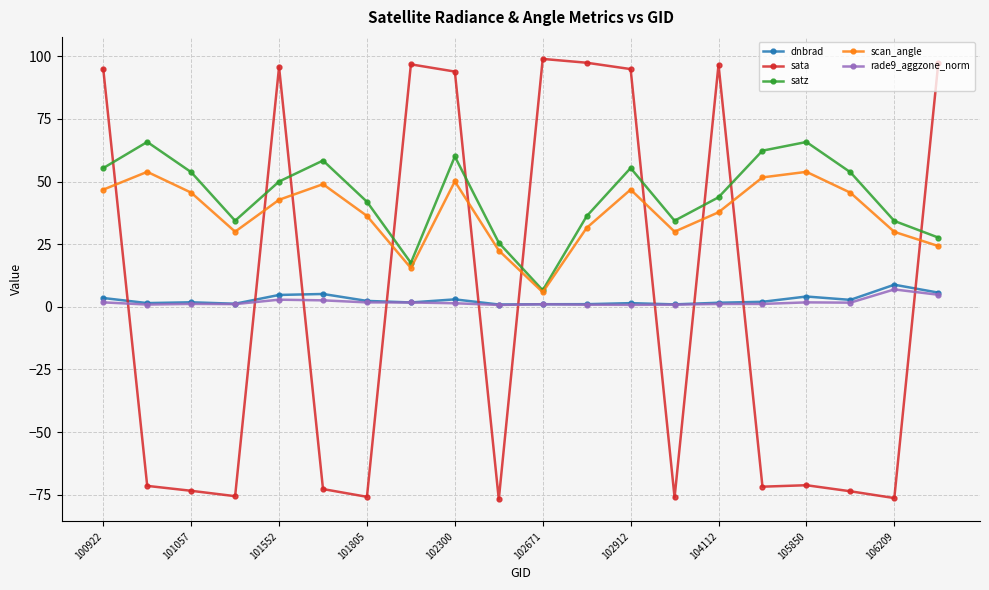

What is the greatest value displayed?

99.0